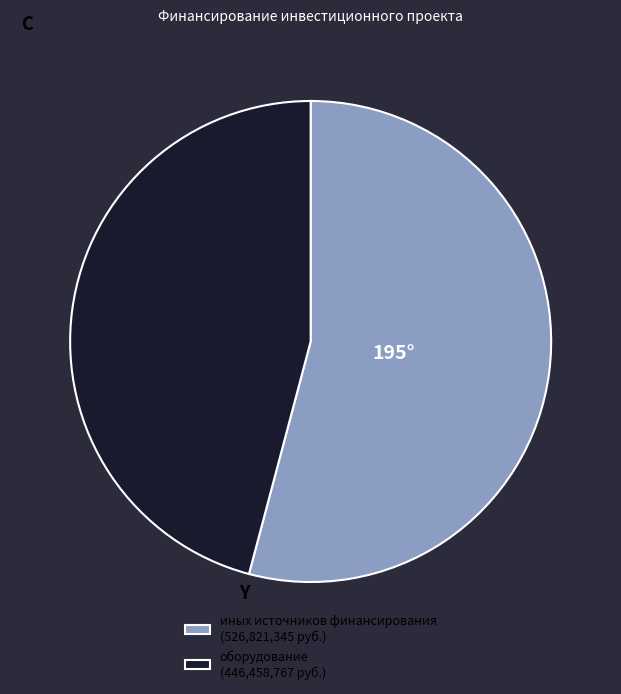

Which category has the biggest portion of the pie?

иных источников финансирования (526,821,345 руб.)